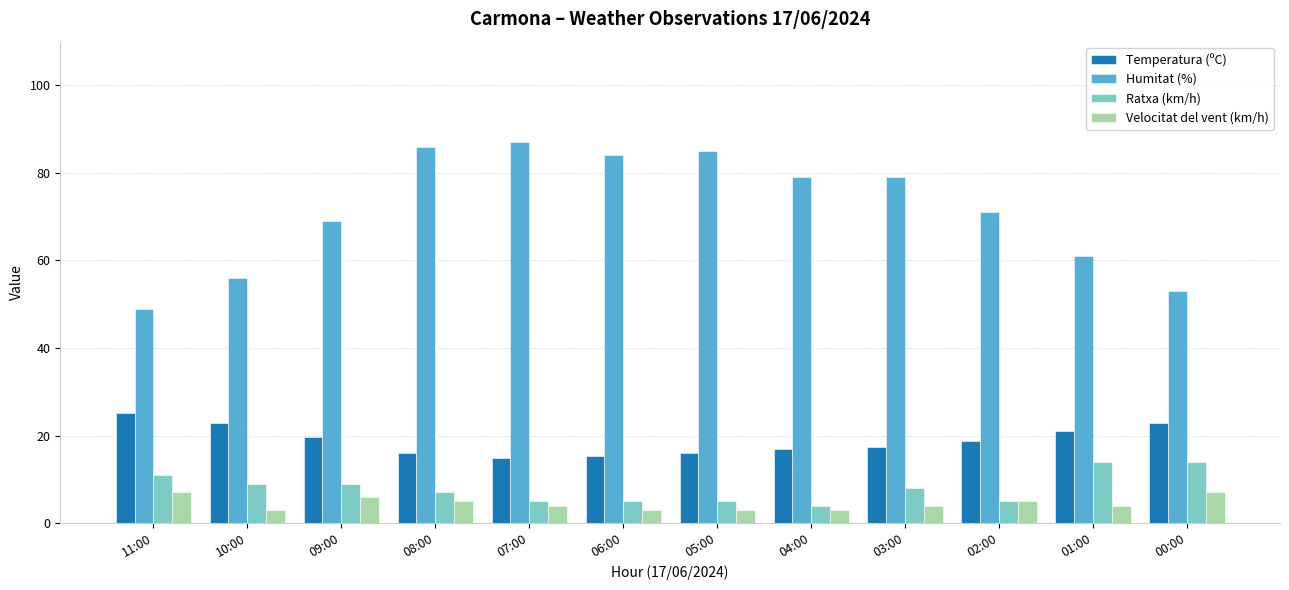

What is the approximate value of Ratxa (km/h) at 02:00?

5.0